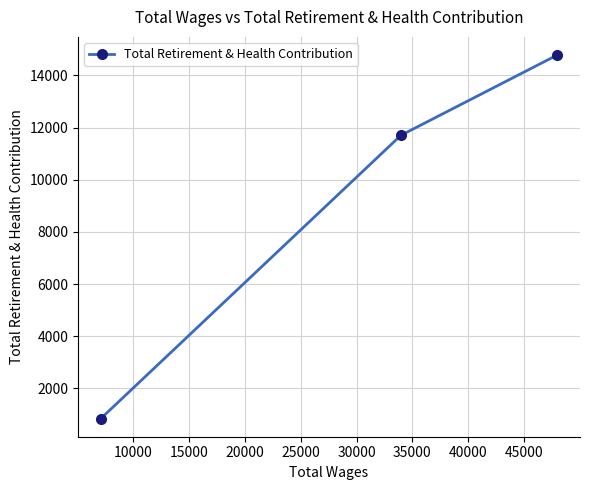

What is the average value?

9111